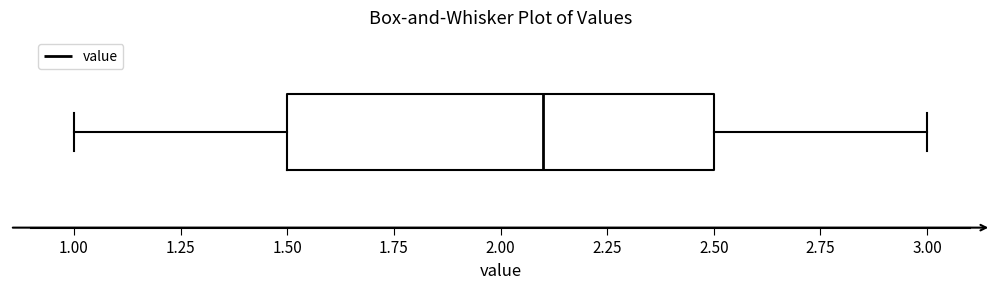

Where does the right whisker of the box end on the x-axis? The values are not printed on the chart, so give them approximately, as read against the axis.

3.0